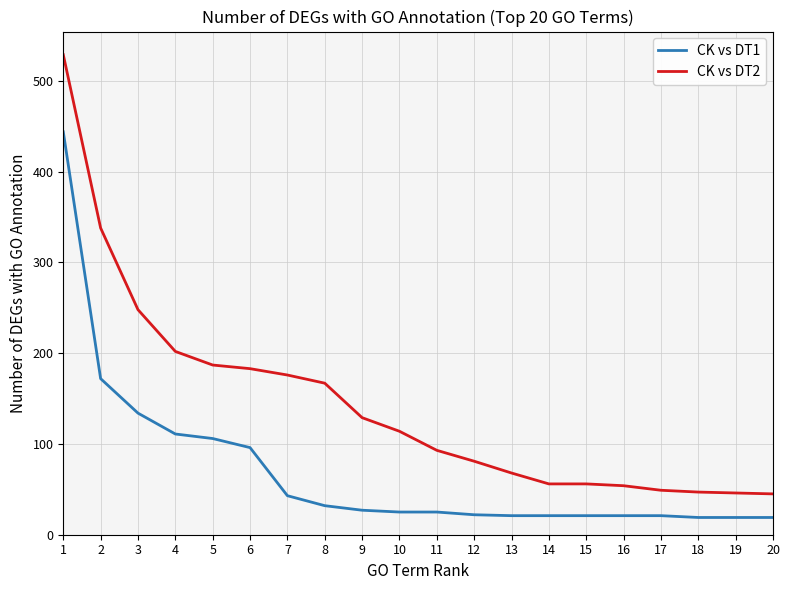

Which series changed the most between 12 and 16?

CK vs DT2